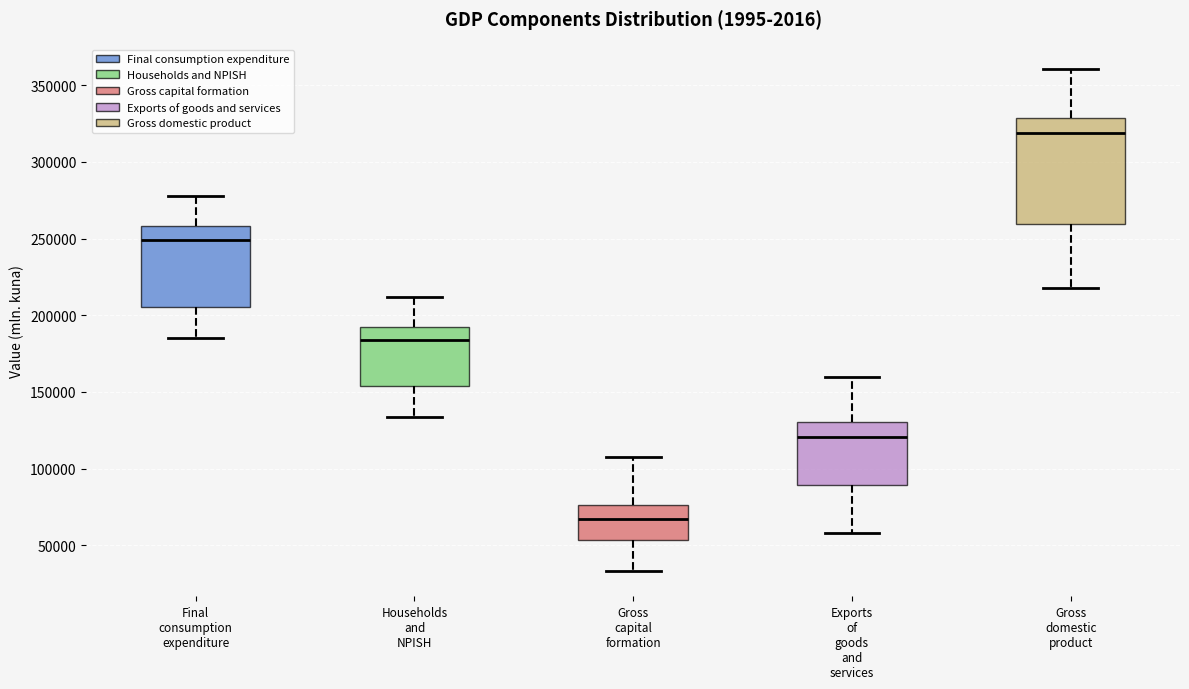

Reading left to right, read every box against the y-axis: the position of its median line, the range the box covers, and the ends of its whiskers. The values are not printed on the chart, so give them approximately, as read against the axis.

Final consumption expenditure: median 250000, box 205000 to 260000, whiskers 185000 to 280000
Households and NPISH: median 185000, box 155000 to 195000, whiskers 135000 to 210000
Gross capital formation: median 65000, box 55000 to 75000, whiskers 35000 to 110000
Exports of goods and services: median 120000, box 90000 to 130000, whiskers 60000 to 160000
Gross domestic product: median 320000, box 260000 to 330000, whiskers 220000 to 360000